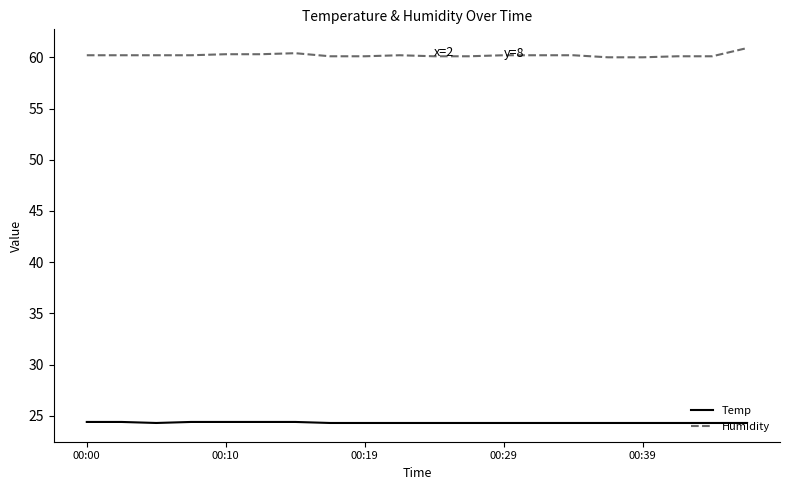

Count the number of categories in the chart.

20